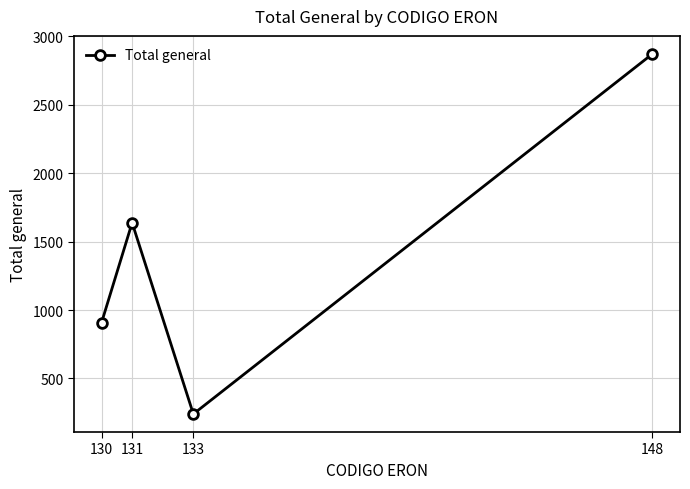

Count the number of data series in this chart.

1